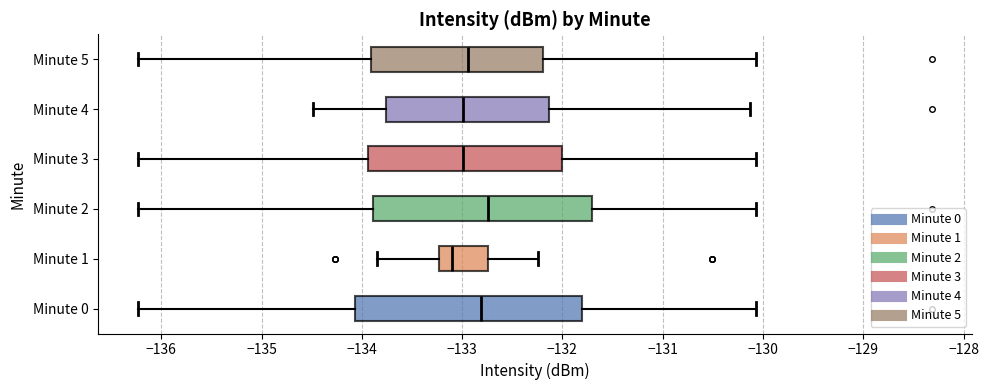

Where does the median line of the box for Minute 4 sit on the x-axis? The values are not printed on the chart, so give them approximately, as read against the axis.

-133.0